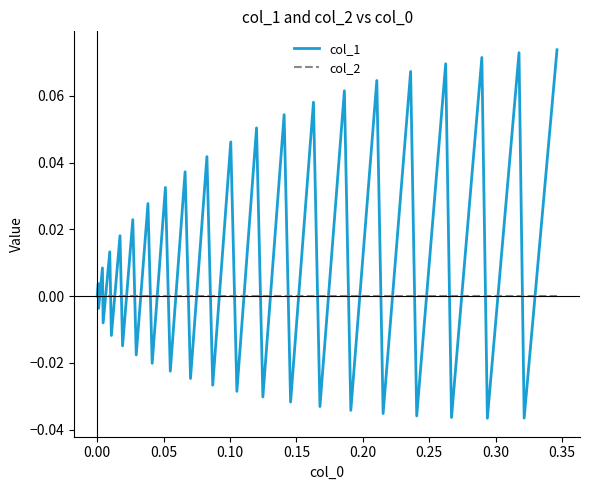

Which series has the largest total across all categories?

col_1